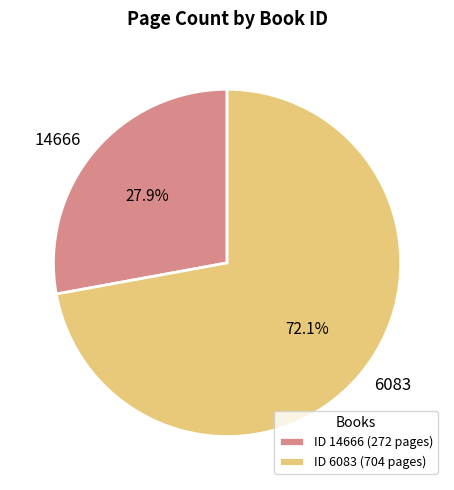

Is there any slice that represents more than half of the pie?

Yes